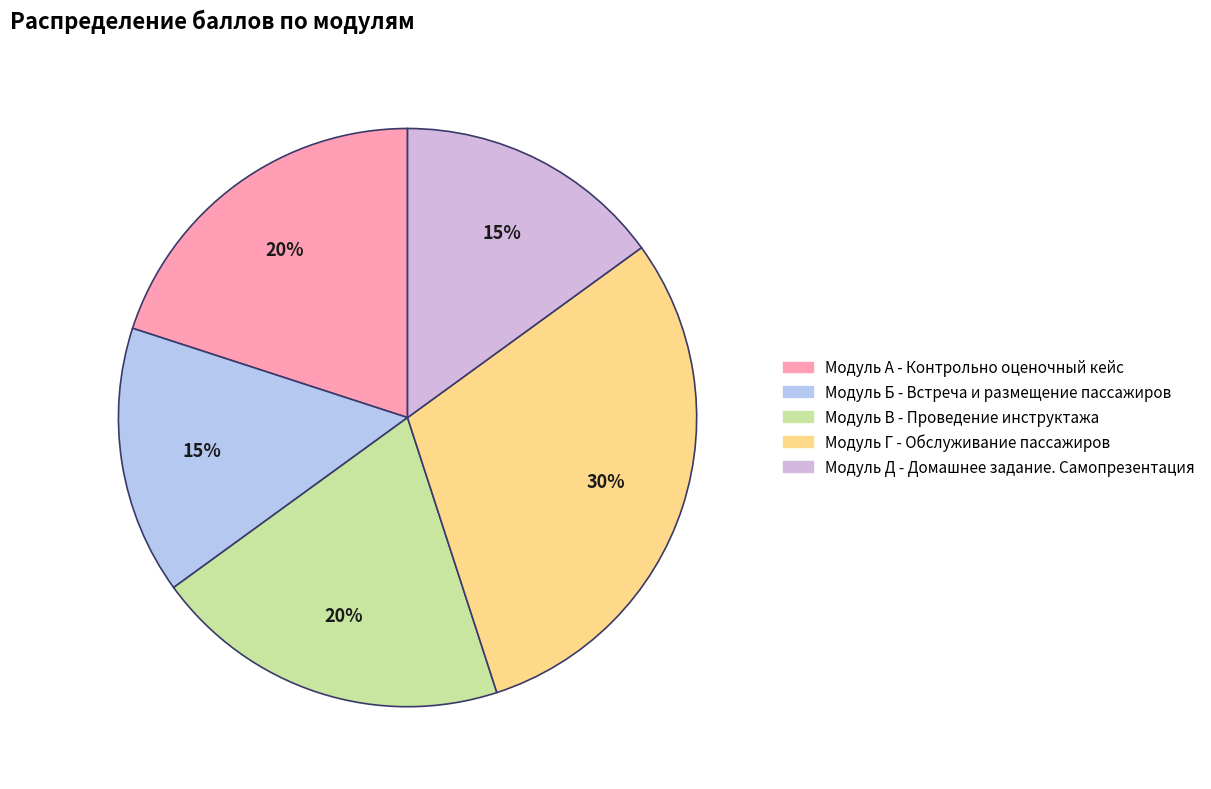

To the nearest percent, what is the difference between the largest and smallest slice percentages?

15%